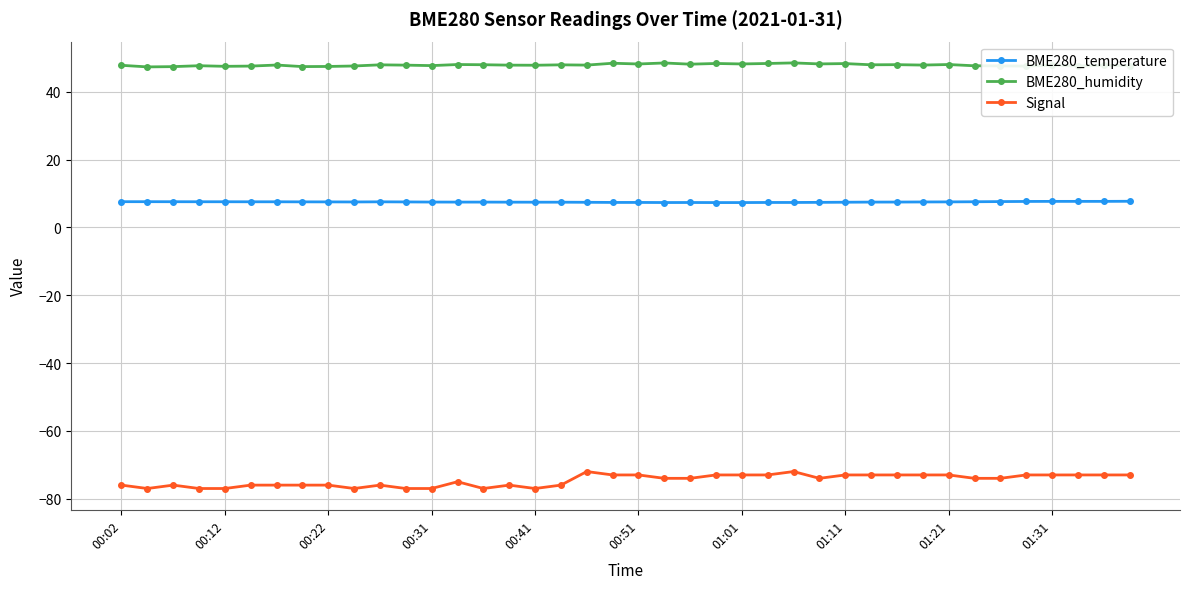

List the series in order of their peak value, lowest first.

Signal, BME280_temperature, BME280_humidity